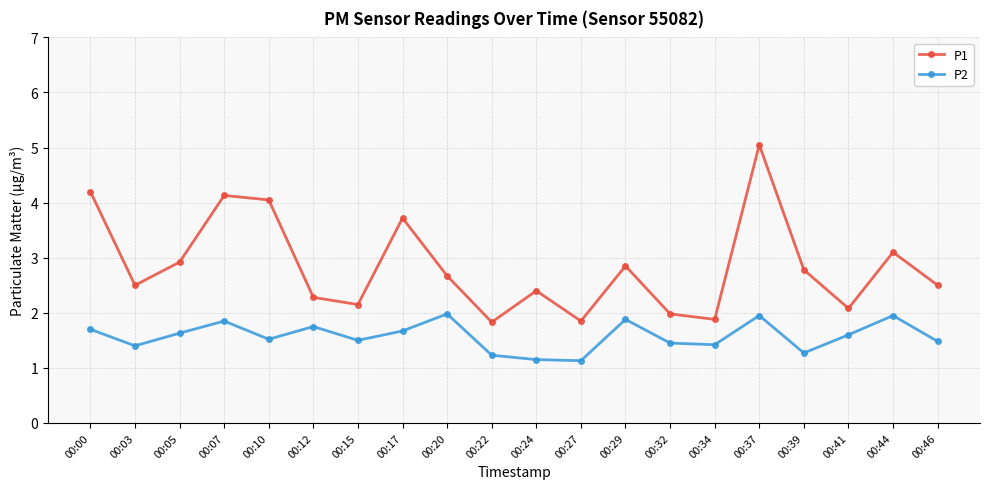

What is the value of the P1 point at the 1st from the left?

4.2